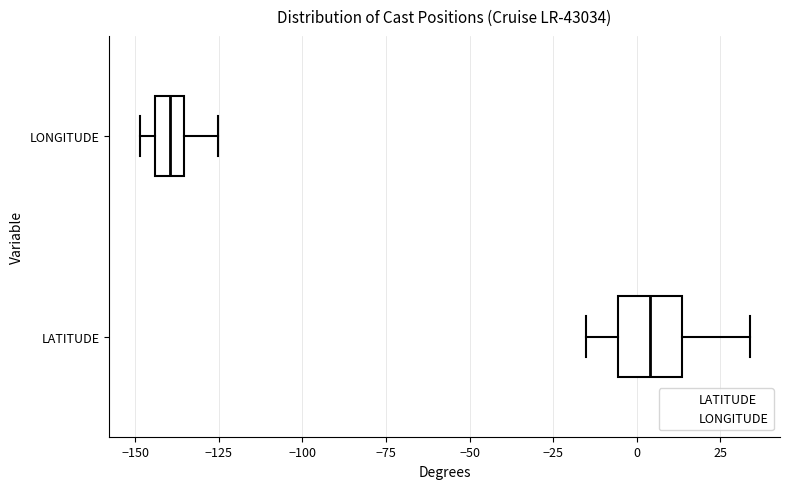

Reading bottom to top, read every box against the x-axis: the position of its median line, the range the box covers, and the ends of its whiskers. The values are not printed on the chart, so give them approximately, as read against the axis.

LATITUDE: median 5, box -5 to 15, whiskers -15 to 35
LONGITUDE: median -140, box -145 to -135, whiskers -150 to -125